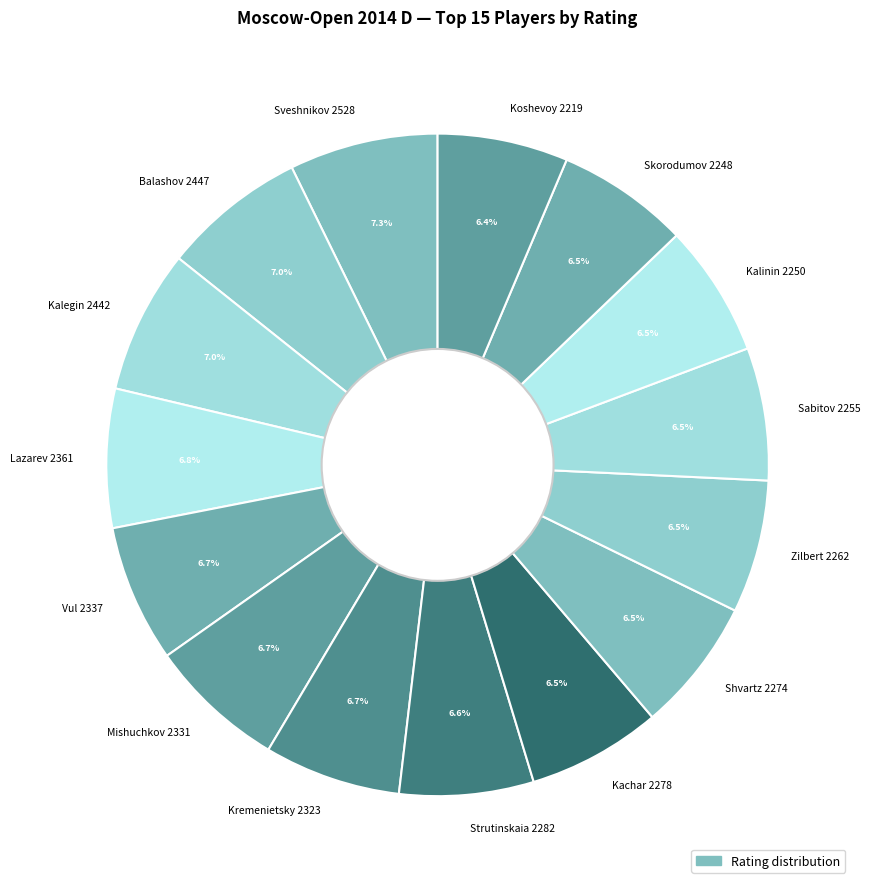

What is the total percentage of Koshevoy 2219 and Shvartz 2274?

12.9%